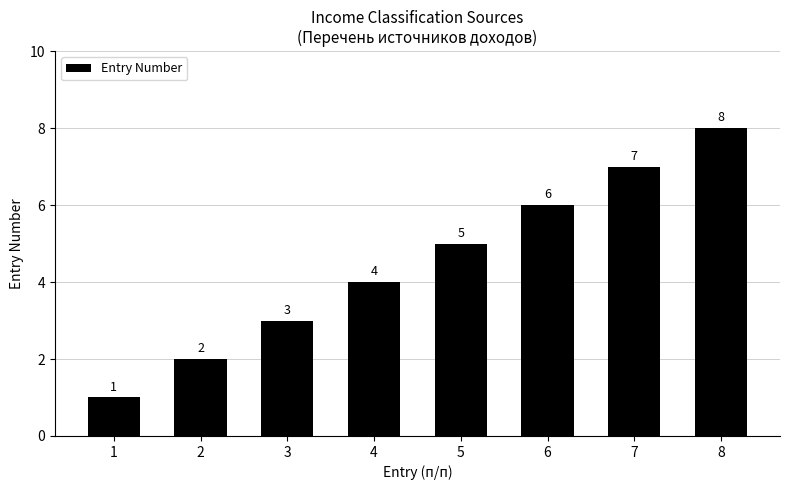

What is the difference between the maximum and minimum values?

7